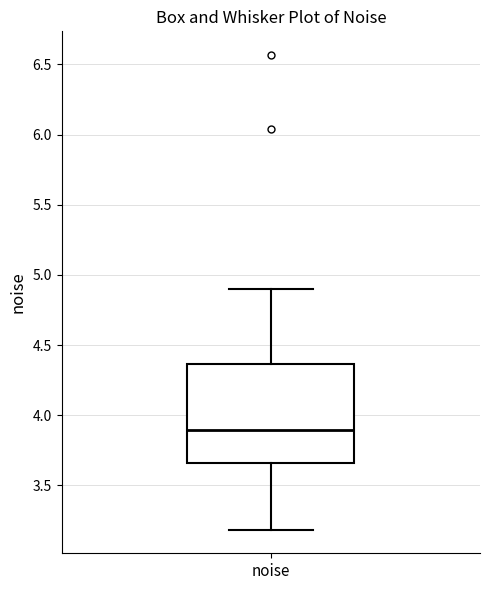

Transcribe this box plot: give where the median line is, the range the box spans, and where the two whiskers end, as read against the y-axis. The values are not printed on the chart, so give them approximately, as read against the axis.

median 3.90, box 3.65 to 4.35, whiskers 3.20 to 4.90